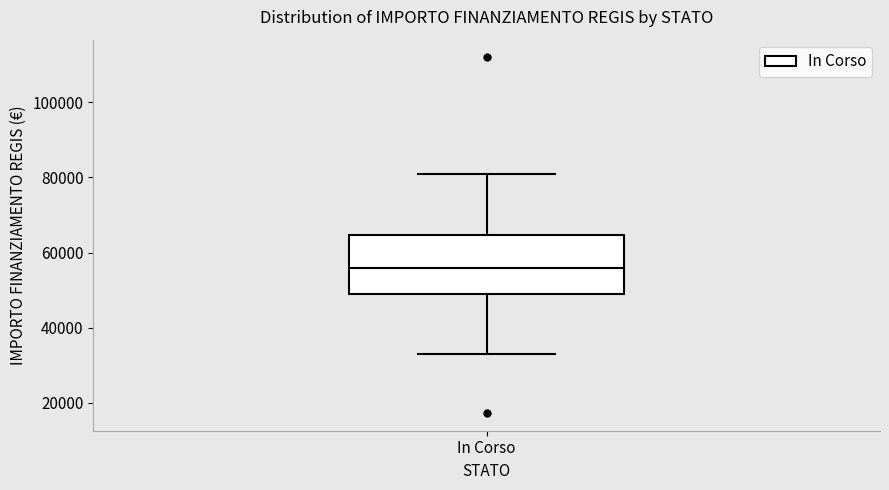

Where does the upper whisker of the box for In Corso end on the y-axis? The values are not printed on the chart, so give them approximately, as read against the axis.

80000